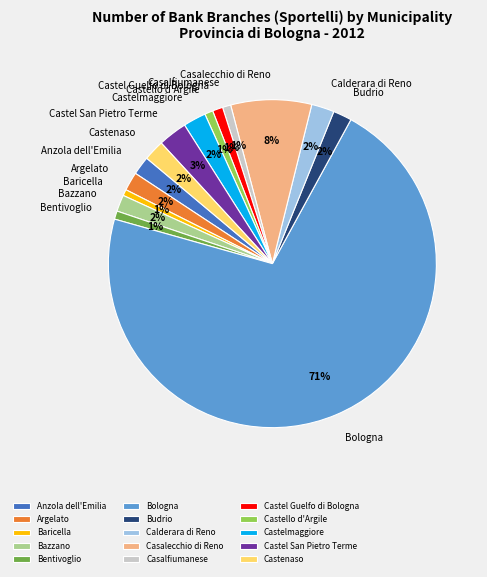

Which has a higher value, Bazzano or Castel San Pietro Terme?

Castel San Pietro Terme